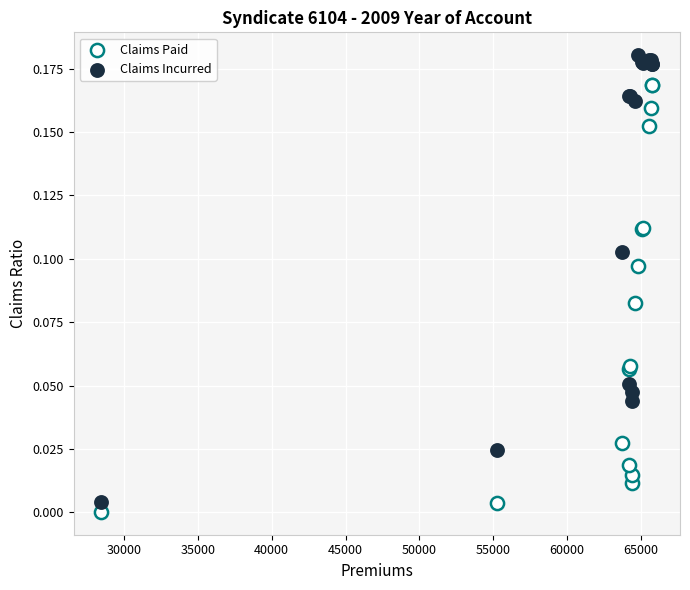

Which series has the widest spread of Y values?

Claims Incurred